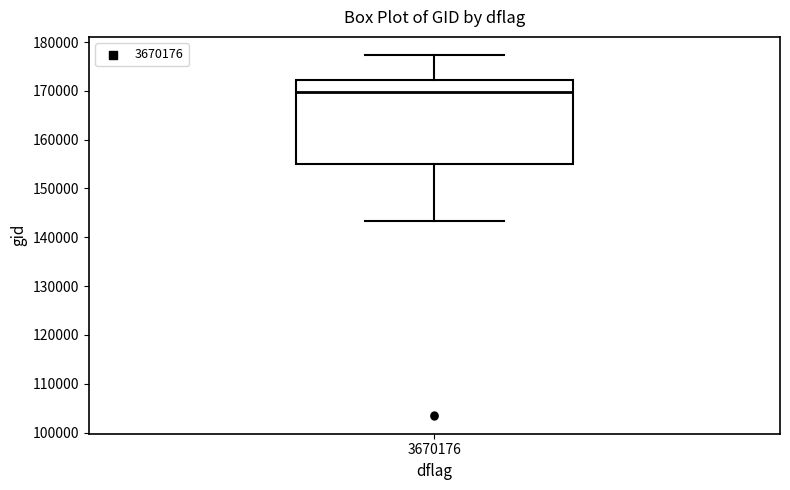

Transcribe this box plot: give where the median line is, the range the box spans, and where the two whiskers end, as read against the y-axis. The values are not printed on the chart, so give them approximately, as read against the axis.

median 170000, box 155000 to 172000, whiskers 143000 to 177000